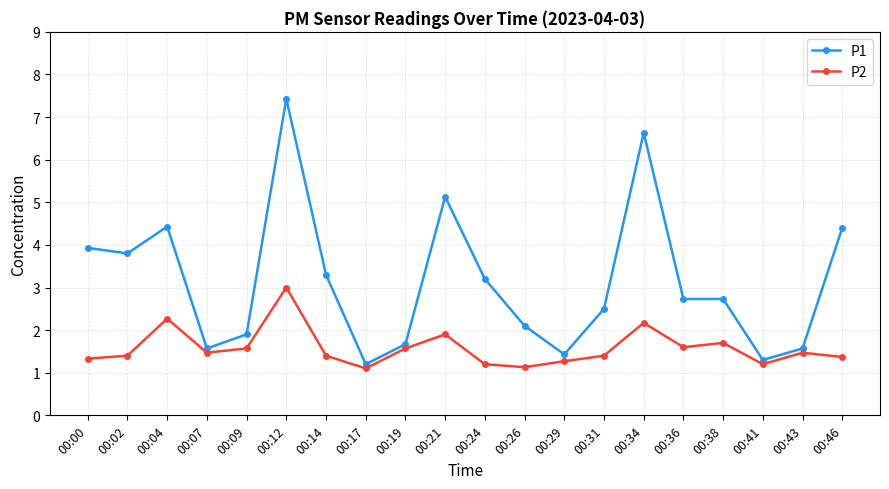

Is it true that P1 equals 1.2 at 00:36?

False